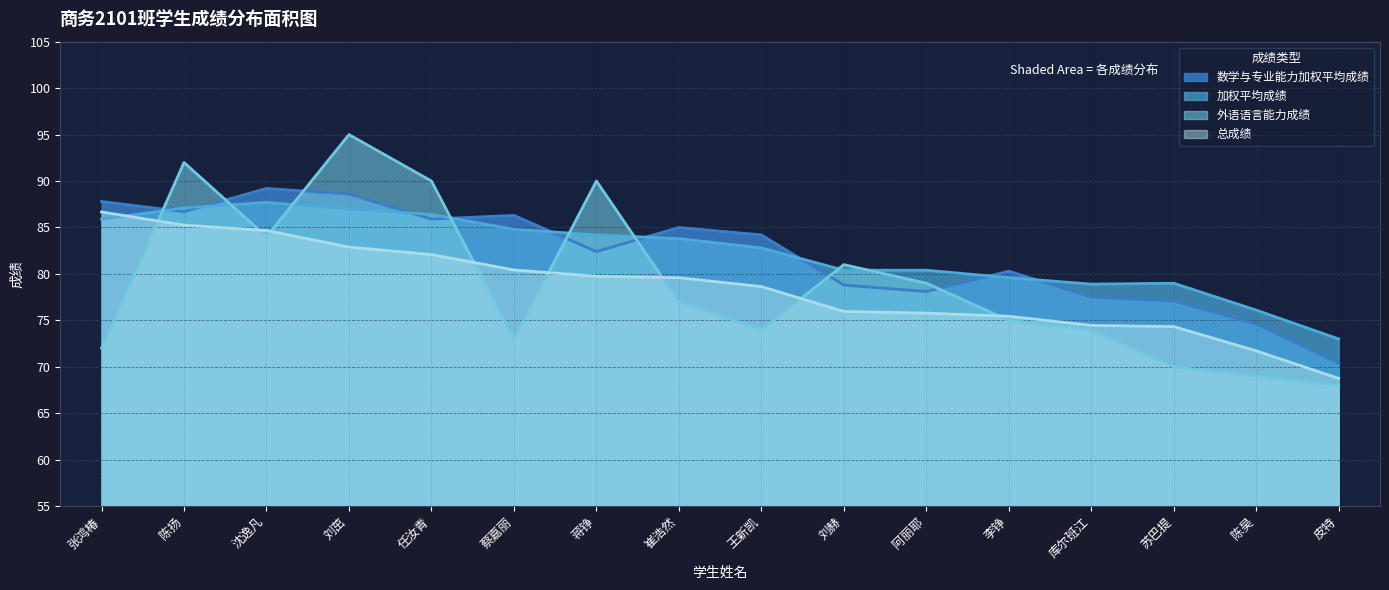

Rank the series at 李铮 from highest to lowest value.

数学与专业能力加权平均成绩, 加权平均成绩, 总成绩, 外语语言能力成绩